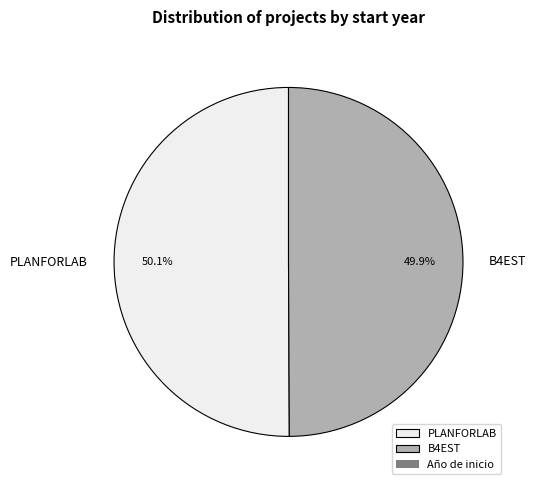

Approximately how many times larger is the value at B4EST compared to PLANFORLAB?

1.0